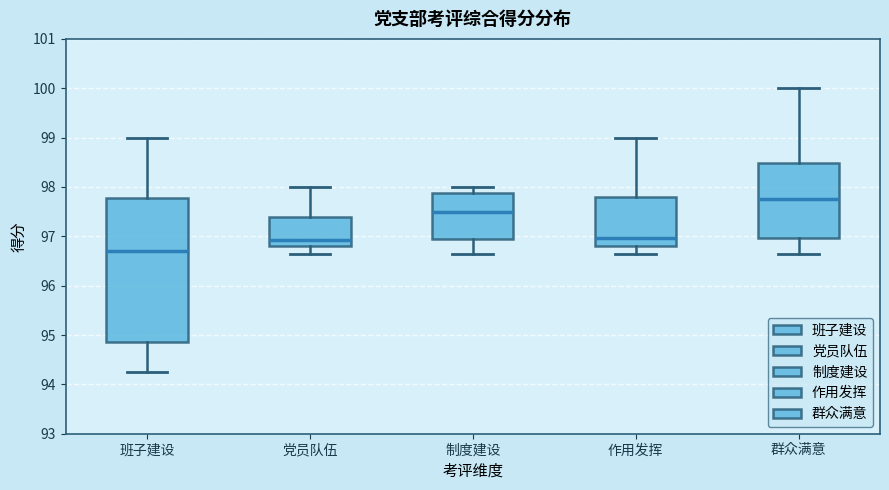

Where does the lower whisker of the box for 作用发挥 end on the y-axis? The values are not printed on the chart, so give them approximately, as read against the axis.

96.6